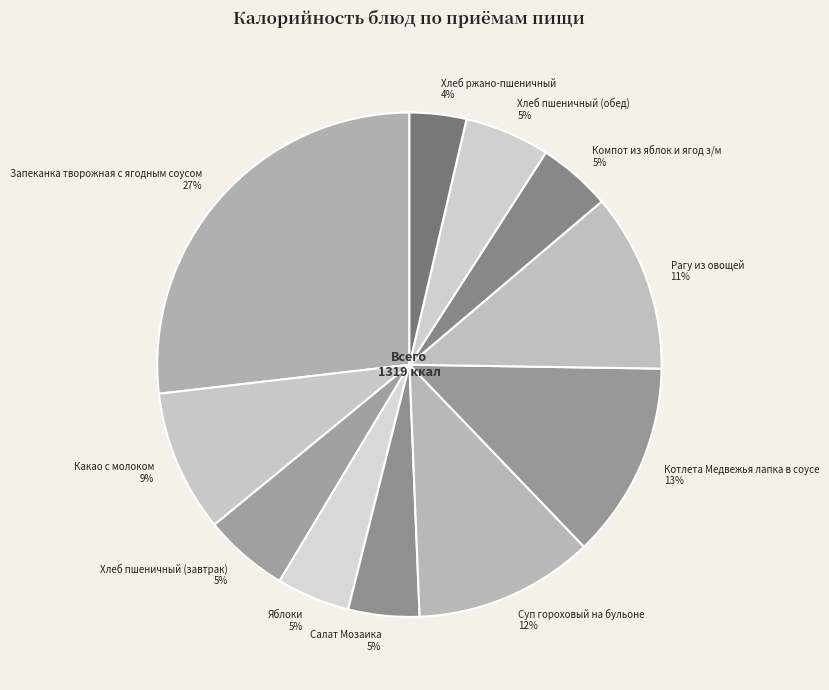

Is there a majority slice in this chart?

No